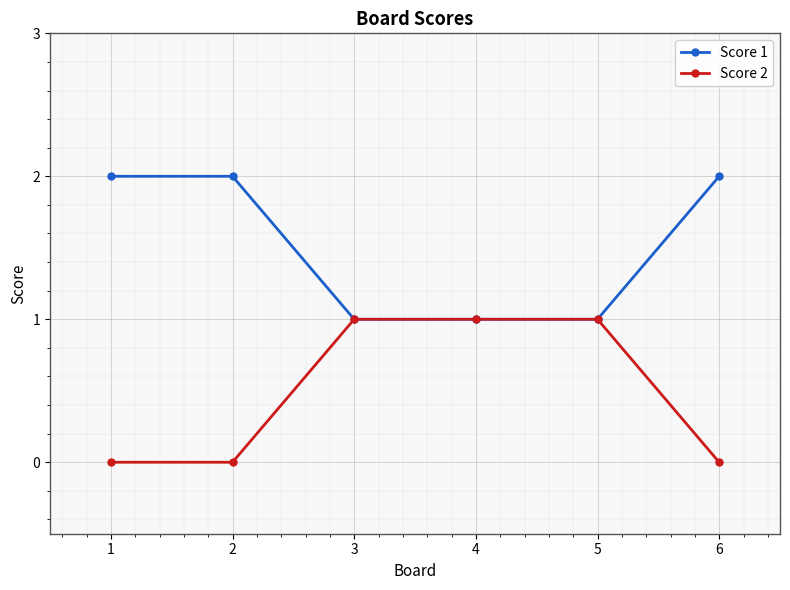

Which series has the largest total across all categories?

Score 1